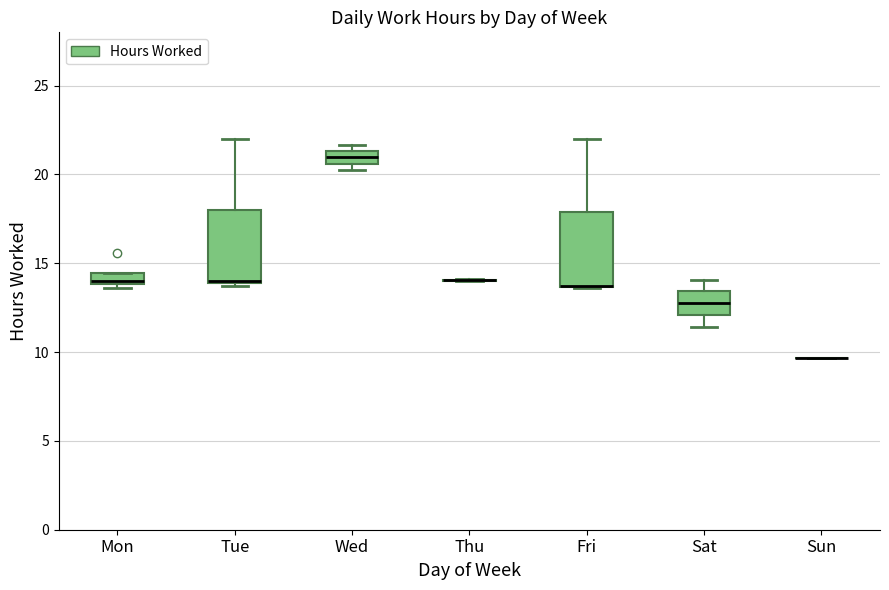

Where does the median line of the box for Wed sit on the y-axis? The values are not printed on the chart, so give them approximately, as read against the axis.

21.0